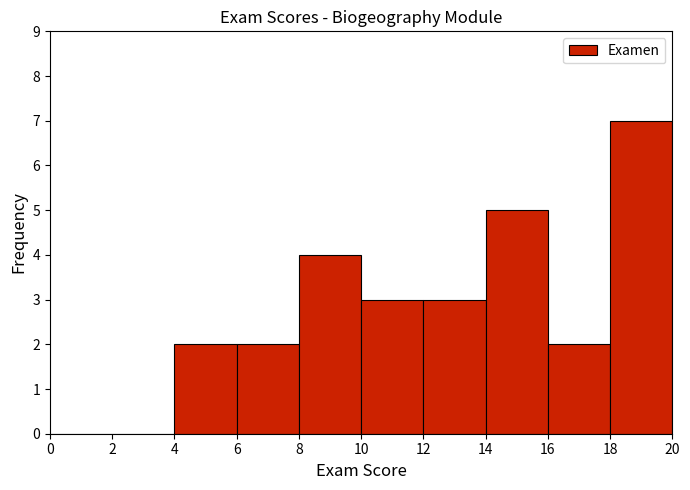

Reading left to right, list every bar in this chart as the range it spans on the x-axis followed by its height. The values are not printed on the chart, so give them approximately, as read against the axis.

0 to 2: 0
2 to 4: 0
4 to 6: 2
6 to 8: 2
8 to 10: 4
10 to 12: 3
12 to 14: 3
14 to 16: 5
16 to 18: 2
18 to 20: 7